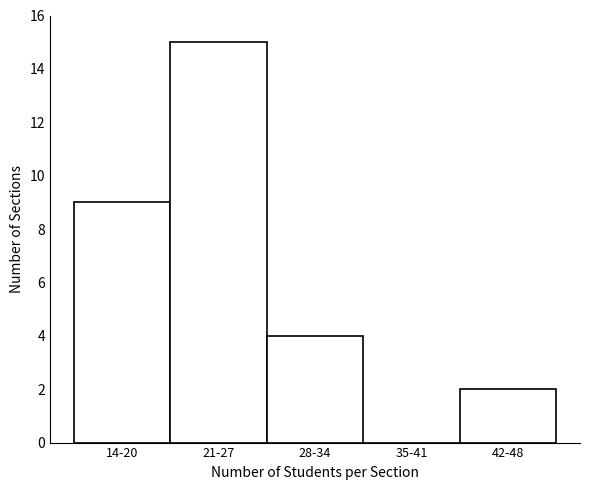

Reading left to right, list all the values displayed in this chart.

14-20=9	21-27=15	28-34=4	35-41=0	42-48=2